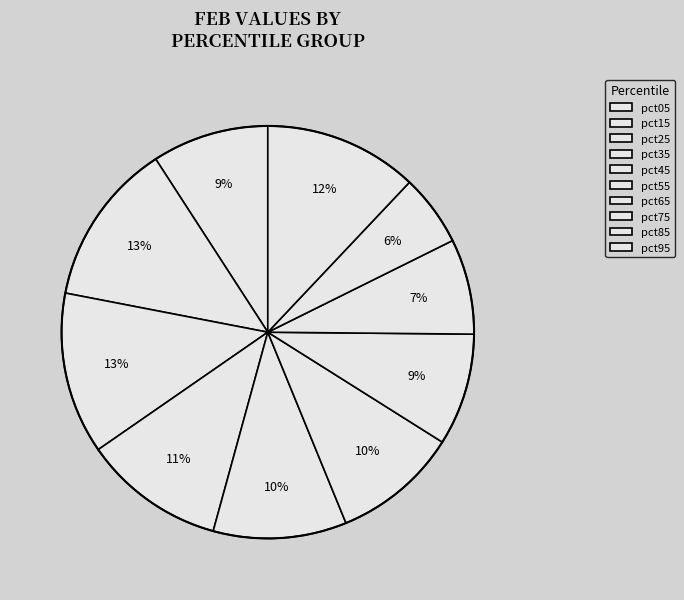

To the nearest percent, what is the difference between the largest and smallest slice percentages?

7%